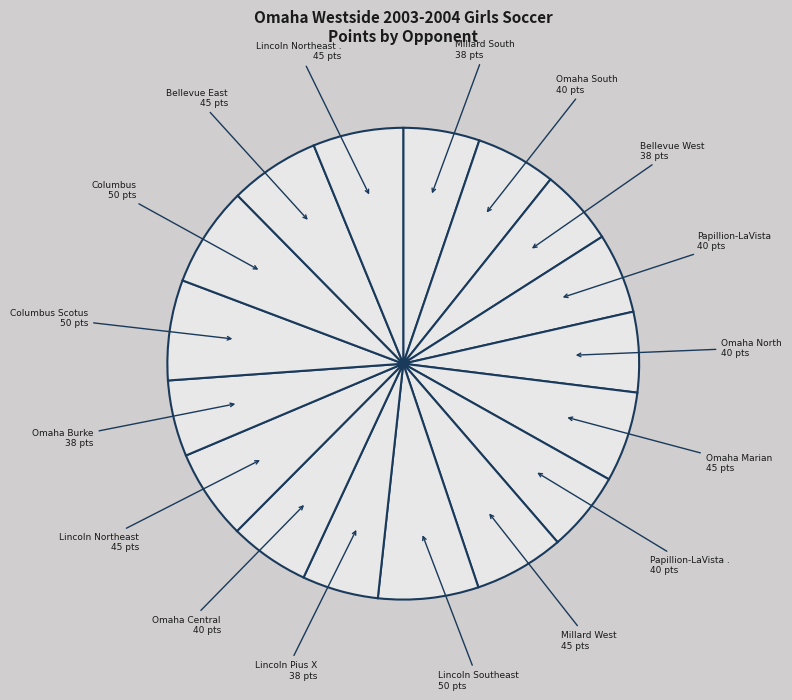

How many segments does this pie chart have?

17